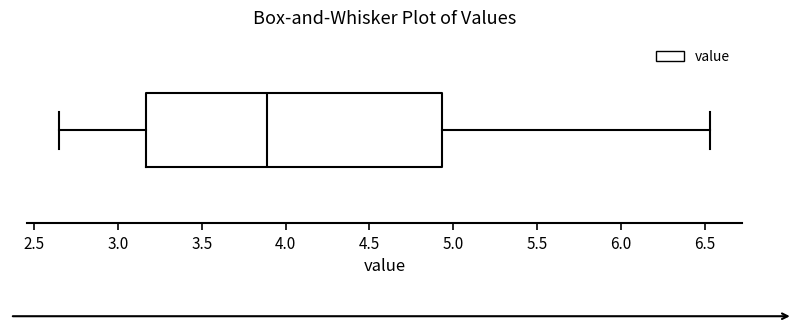

Transcribe this box plot: give where the median line is, the range the box spans, and where the two whiskers end, as read against the x-axis. The values are not printed on the chart, so give them approximately, as read against the axis.

median 3.90, box 3.15 to 4.95, whiskers 2.65 to 6.55